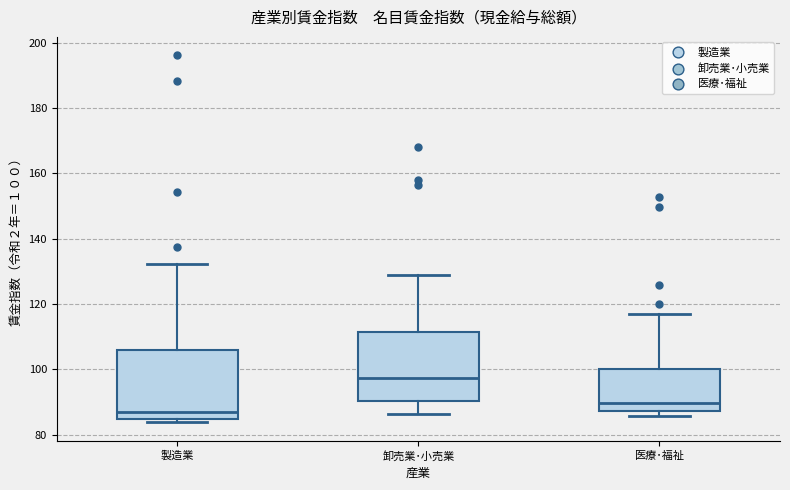

Which box's median line is the highest?

卸売業･小売業